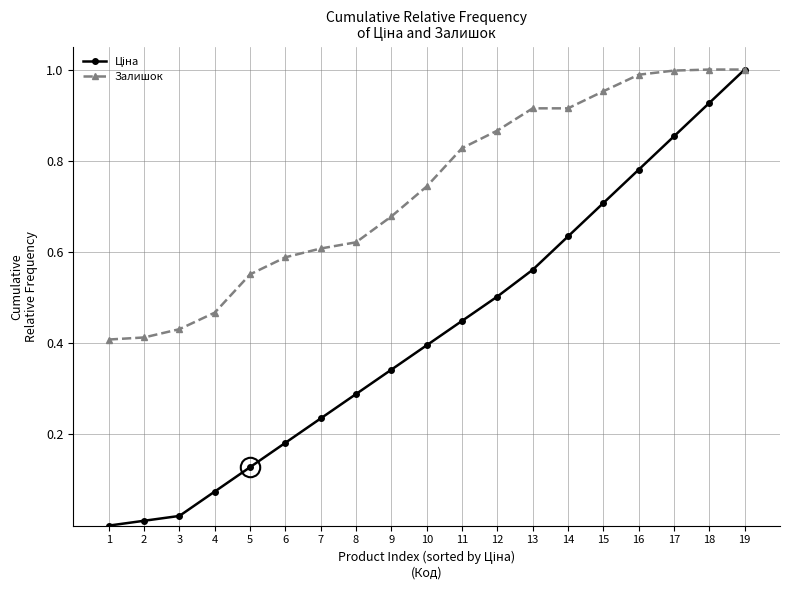

How many lines are shown in the chart?

2